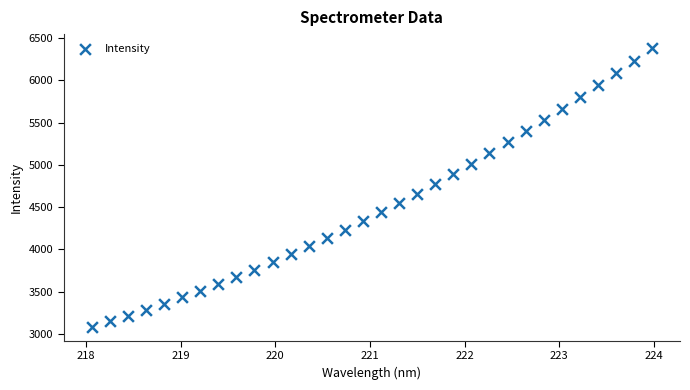

What is the range of X values (max minus min)?

5.9